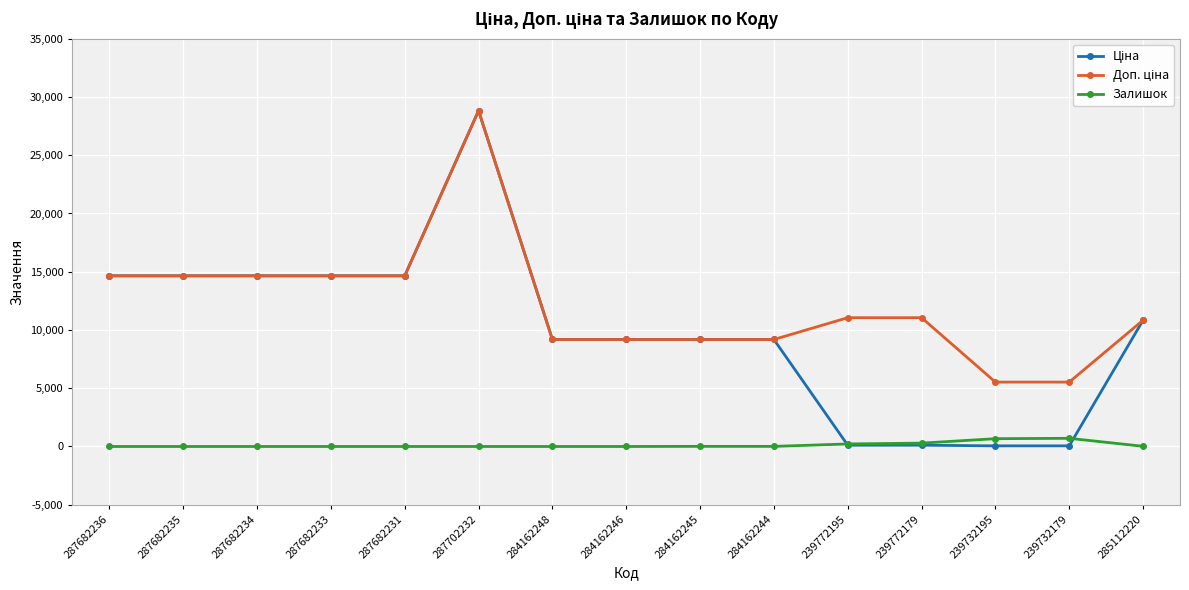

At how many categories does at least one series exceed 2869?

15